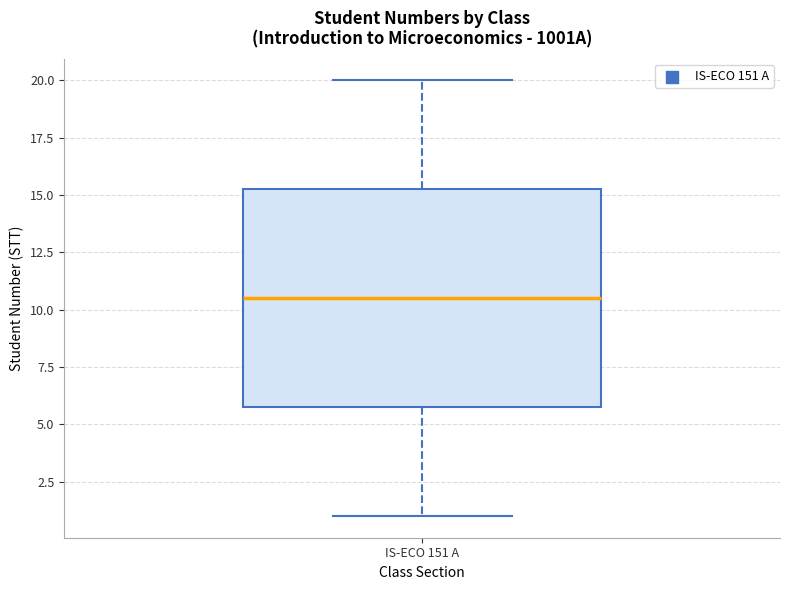

Where does the upper whisker of the box for IS-ECO 151 A end on the y-axis? The values are not printed on the chart, so give them approximately, as read against the axis.

20.0